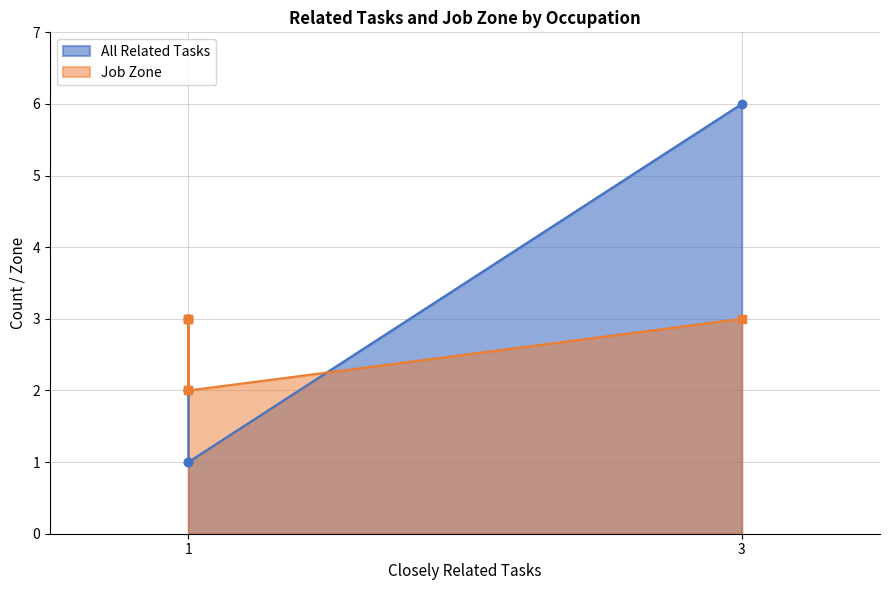

What are all the series names shown in the legend?

All Related Tasks, Job Zone